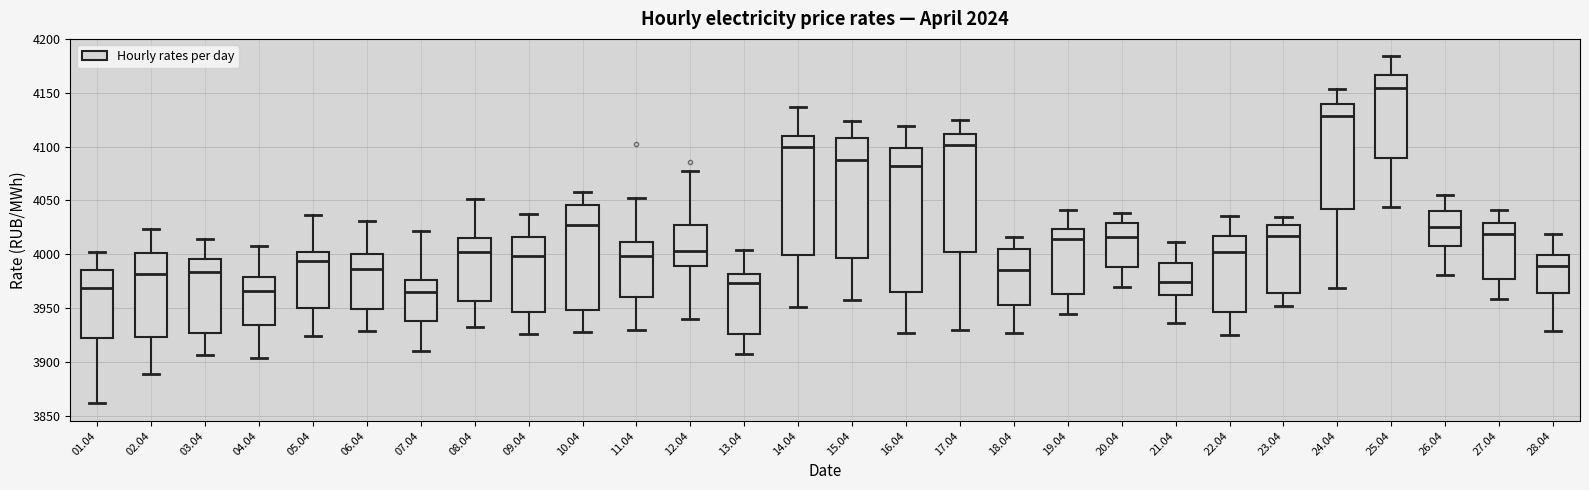

Reading left to right, transcribe this box plot: for each box, give where its median line is, the range the box spans, and where its two whiskers end, as read against the y-axis. The values are not printed on the chart, so give them approximately, as read against the axis.

01.04: median 3970, box 3920 to 3985, whiskers 3860 to 4000
02.04: median 3980, box 3925 to 4000, whiskers 3890 to 4025
03.04: median 3985, box 3925 to 3995, whiskers 3905 to 4015
04.04: median 3965, box 3935 to 3980, whiskers 3905 to 4010
05.04: median 3995, box 3950 to 4000, whiskers 3925 to 4035
06.04: median 3985, box 3950 to 4000, whiskers 3930 to 4030
07.04: median 3965, box 3940 to 3975, whiskers 3910 to 4020
08.04: median 4000, box 3955 to 4015, whiskers 3930 to 4050
09.04: median 4000, box 3945 to 4015, whiskers 3925 to 4035
10.04: median 4025, box 3950 to 4045, whiskers 3930 to 4060
11.04: median 4000, box 3960 to 4010, whiskers 3930 to 4050
12.04: median 4005, box 3990 to 4025, whiskers 3940 to 4080
13.04: median 3975, box 3925 to 3980, whiskers 3905 to 4005
14.04: median 4100, box 4000 to 4110, whiskers 3950 to 4135
15.04: median 4085, box 3995 to 4110, whiskers 3960 to 4125
16.04: median 4080, box 3965 to 4100, whiskers 3925 to 4120
17.04: median 4100, box 4000 to 4110, whiskers 3930 to 4125
18.04: median 3985, box 3955 to 4005, whiskers 3925 to 4015
19.04: median 4015, box 3965 to 4025, whiskers 3945 to 4040
20.04: median 4015, box 3990 to 4030, whiskers 3970 to 4040
21.04: median 3975, box 3960 to 3990, whiskers 3935 to 4010
22.04: median 4000, box 3945 to 4015, whiskers 3925 to 4035
23.04: median 4015, box 3965 to 4025, whiskers 3950 to 4035
24.04: median 4130, box 4040 to 4140, whiskers 3970 to 4155
25.04: median 4155, box 4090 to 4165, whiskers 4045 to 4185
26.04: median 4025, box 4010 to 4040, whiskers 3980 to 4055
27.04: median 4020, box 3975 to 4030, whiskers 3960 to 4040
28.04: median 3990, box 3965 to 4000, whiskers 3930 to 4020